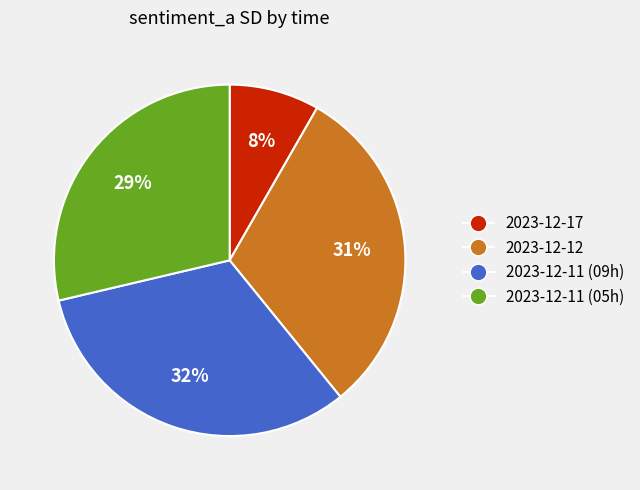

Which category has the smallest portion of the pie?

2023-12-17